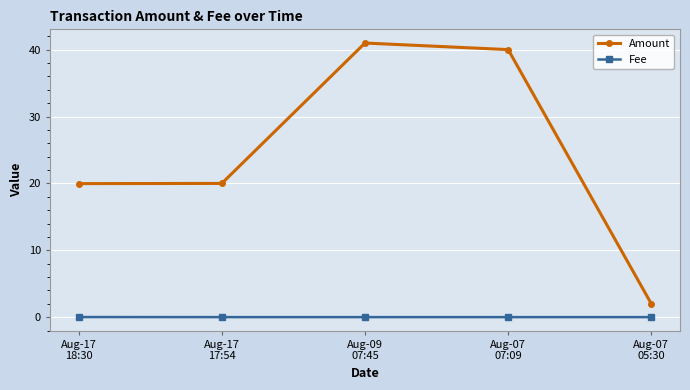

True or false: Fee and Amount cross at least once.

False